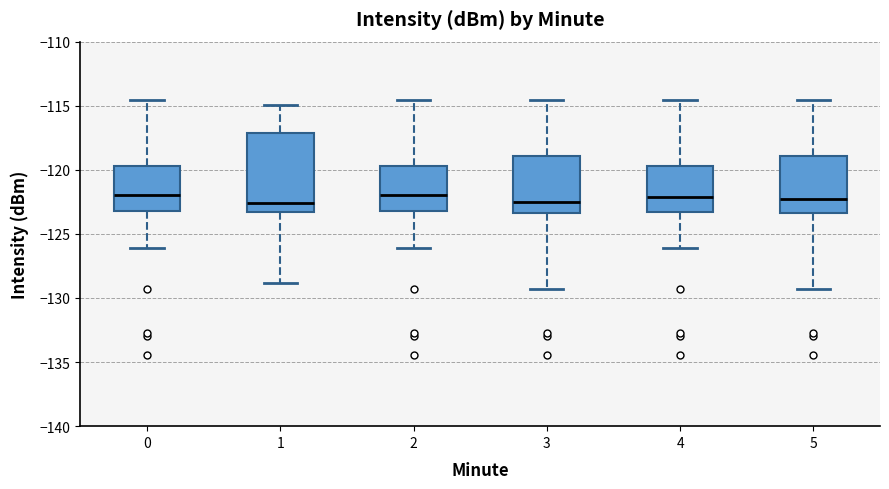

Reading left to right, transcribe this box plot: for each box, give where its median line is, the range the box spans, and where its two whiskers end, as read against the y-axis. The values are not printed on the chart, so give them approximately, as read against the axis.

0: median -122.0, box -123.0 to -119.5, whiskers -126.0 to -114.5
1: median -122.5, box -123.5 to -117.0, whiskers -129.0 to -115.0
2: median -122.0, box -123.0 to -119.5, whiskers -126.0 to -114.5
3: median -122.5, box -123.5 to -119.0, whiskers -129.5 to -114.5
4: median -122.0, box -123.5 to -119.5, whiskers -126.0 to -114.5
5: median -122.5, box -123.5 to -119.0, whiskers -129.5 to -114.5